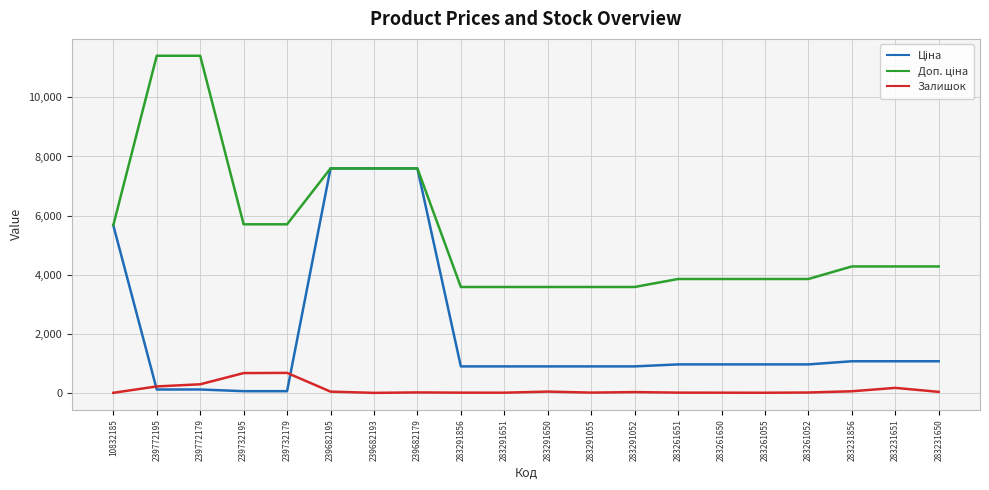

Is it true that Залишок equals 12.0 at 283261052?

True